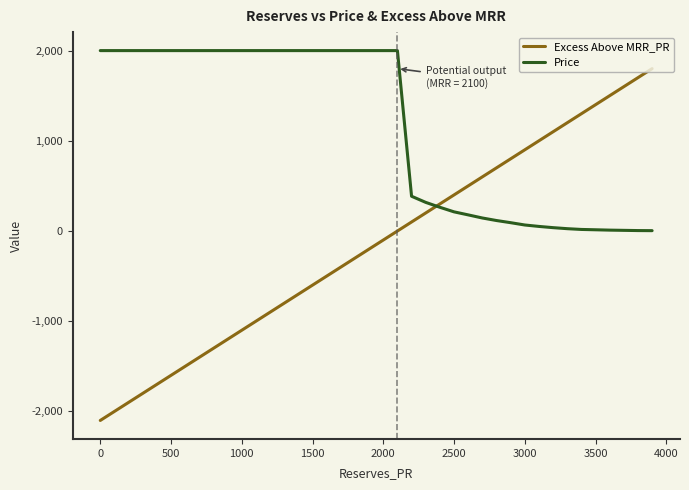

Which series has the largest total across all categories?

Price